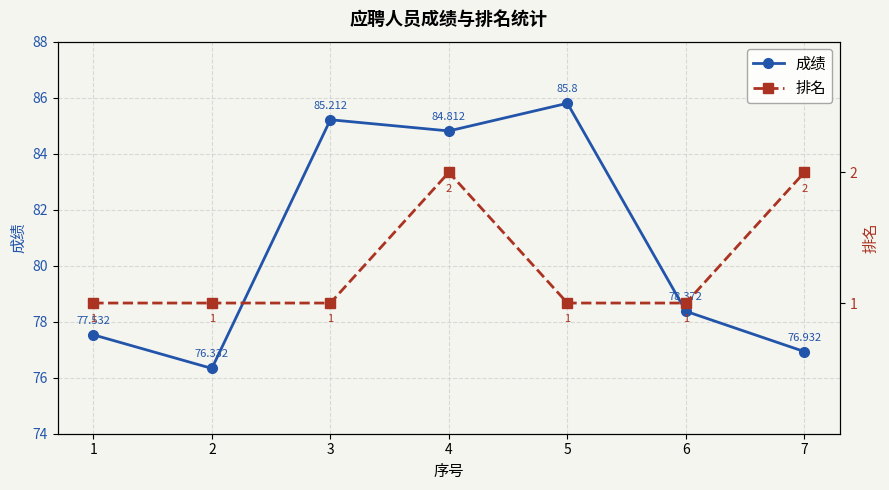

Reading left to right, what are all the values shown in this chart?

成绩: 77.5	76.3	85.2	84.8	85.8	78.4	76.9
排名: 1.0	1.0	1.0	2.0	1.0	1.0	2.0